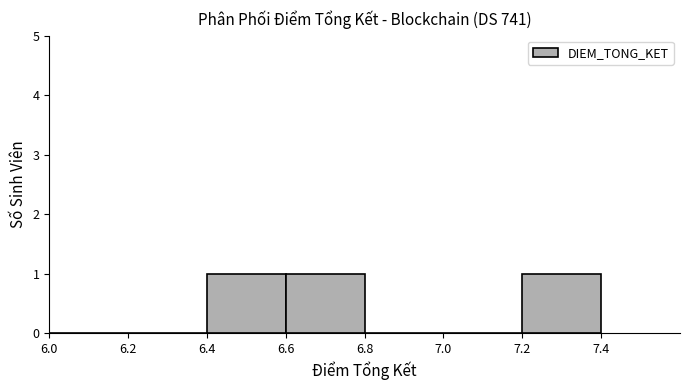

Reading left to right, transcribe this chart: for each bar, give the range it covers on the x-axis and its height. The values are not printed on the chart, so give them approximately, as read against the axis.

6.0 to 6.2: 0
6.2 to 6.4: 0
6.4 to 6.6: 1
6.6 to 6.8: 1
6.8 to 7.0: 0
7.0 to 7.2: 0
7.2 to 7.4: 1